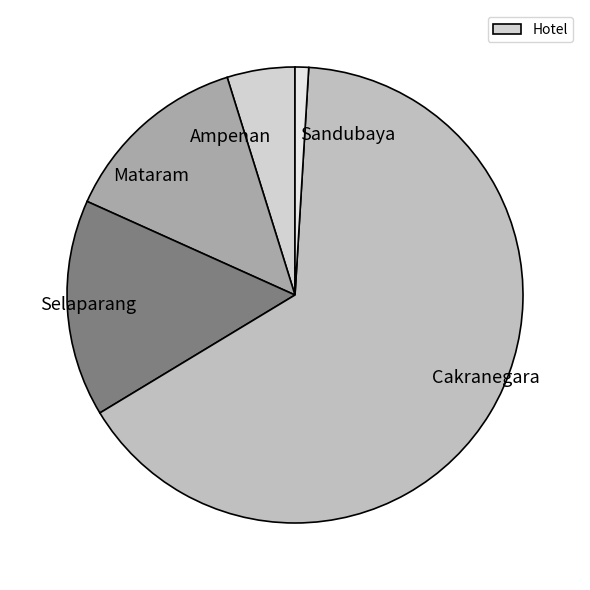

Between Selaparang and Ampenan, which is larger?

Selaparang